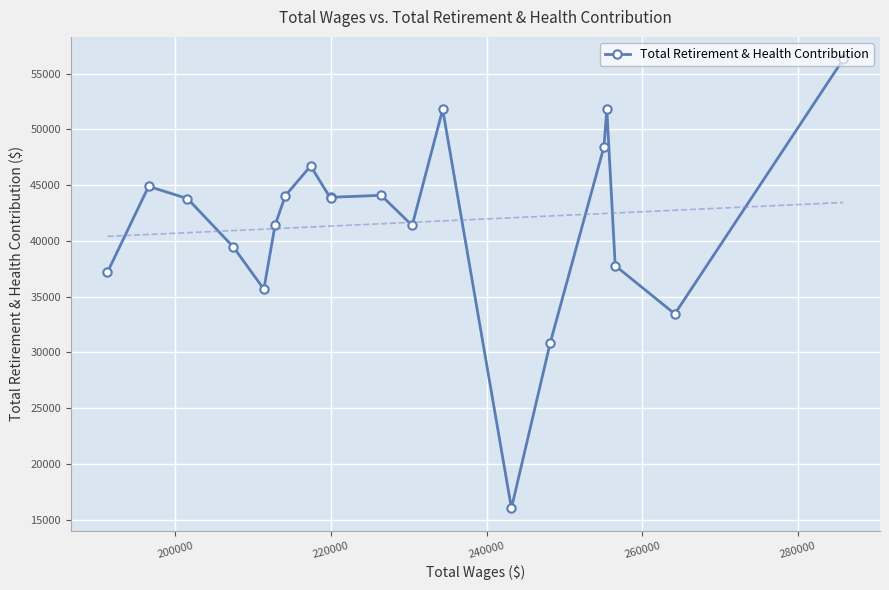

What is the value of the Total Retirement & Health Contribution point at the 4th from the left?

39452